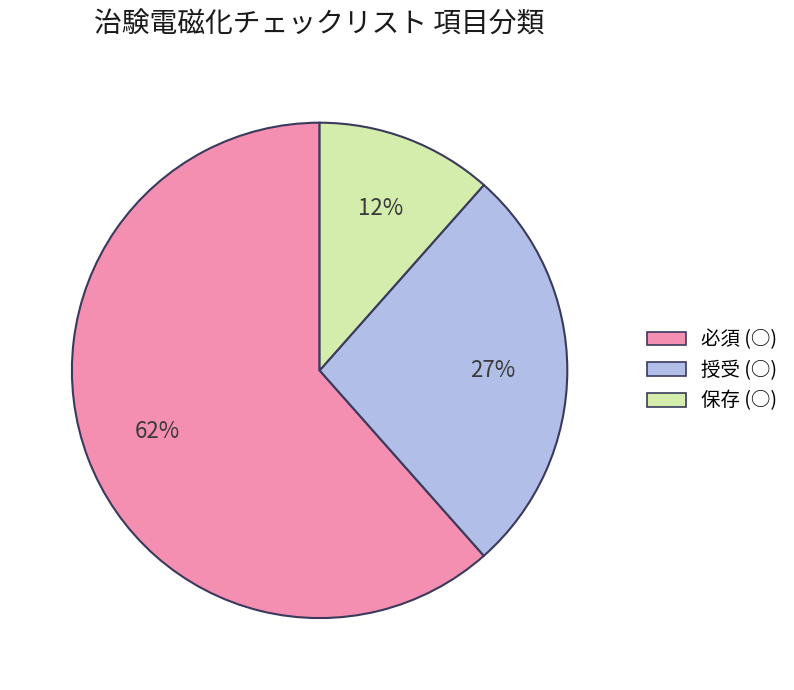

Do 必須 (○) and 授受 (○) together represent more than half of the pie?

Yes